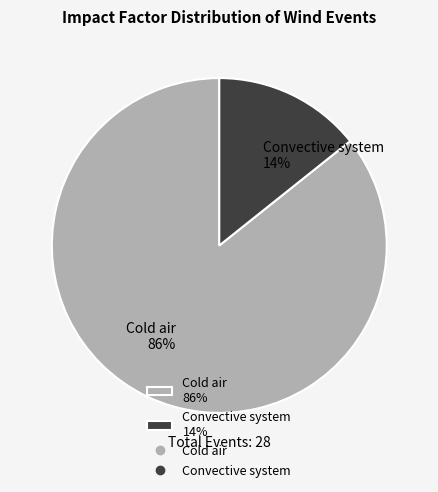

To the nearest percent, what is the combined percentage of Convective system and Cold air?

100%